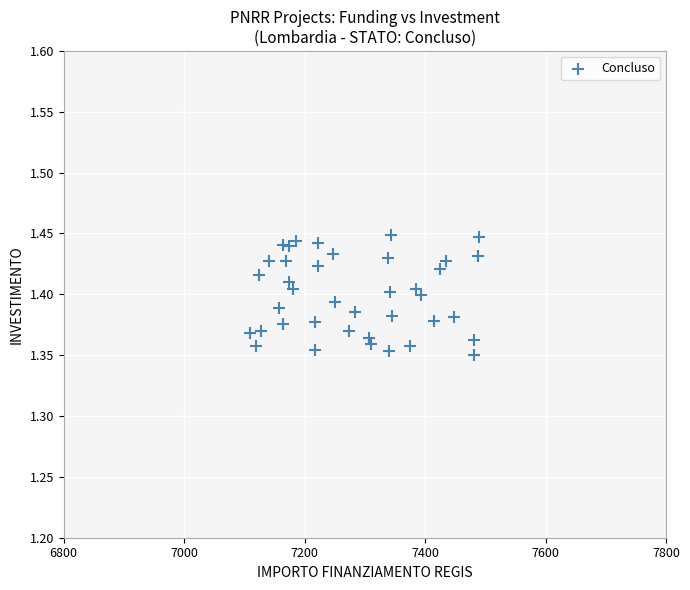

What is the range of X values (max minus min)?

379.7